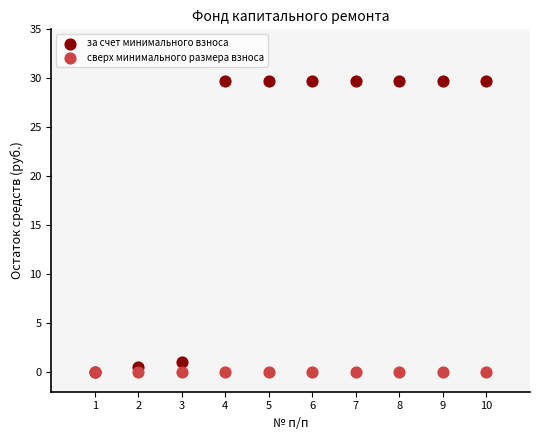

Across all series, what Y value is closest to 14?

1.0